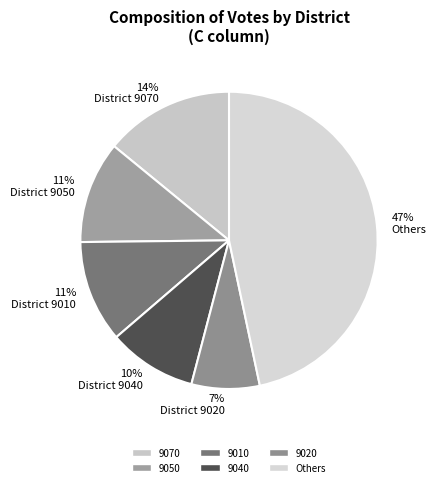

Is there a majority slice in this chart?

No